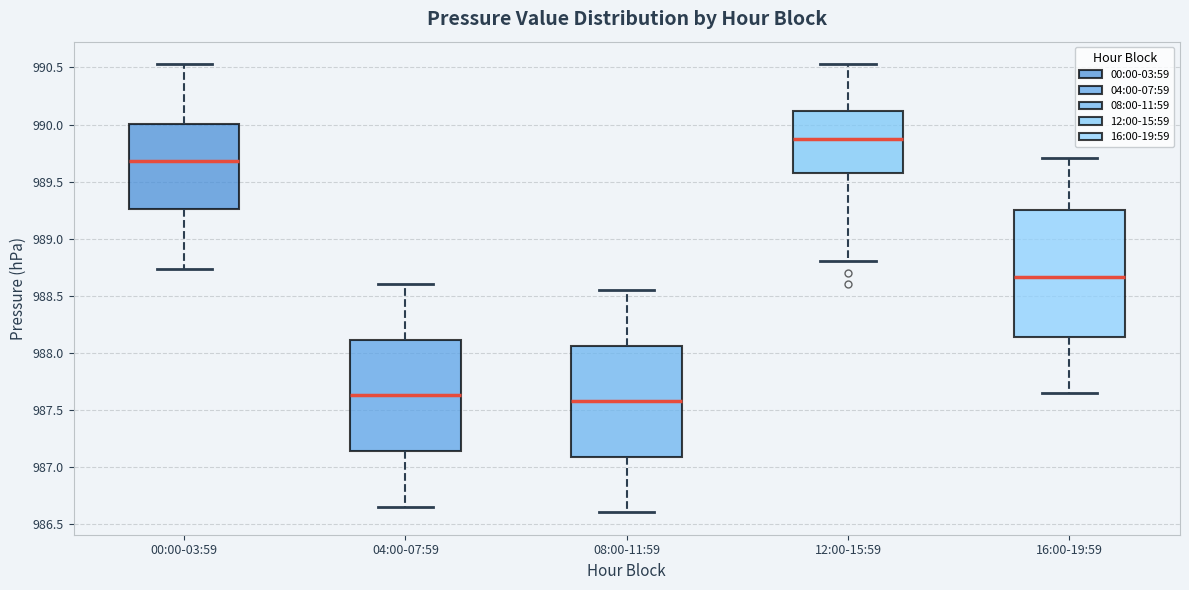

Comparing the boxes themselves (not the whiskers), which one is the tallest?

16:00-19:59